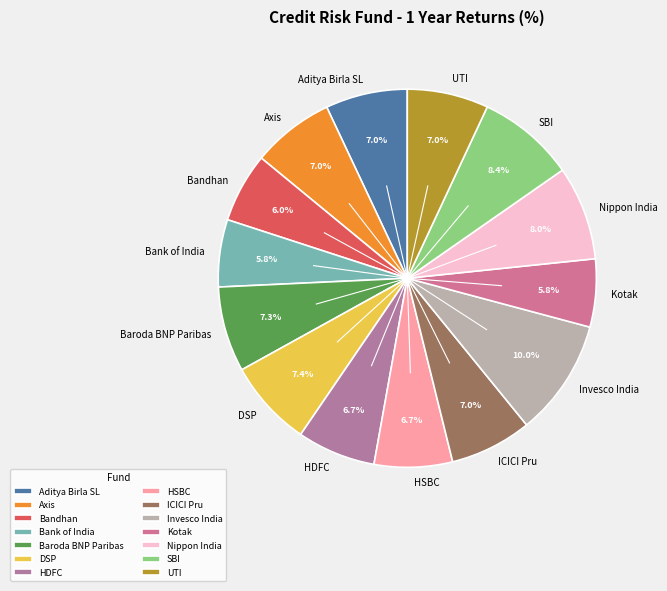

To the nearest percent, what percentage of the pie is UTI?

7%